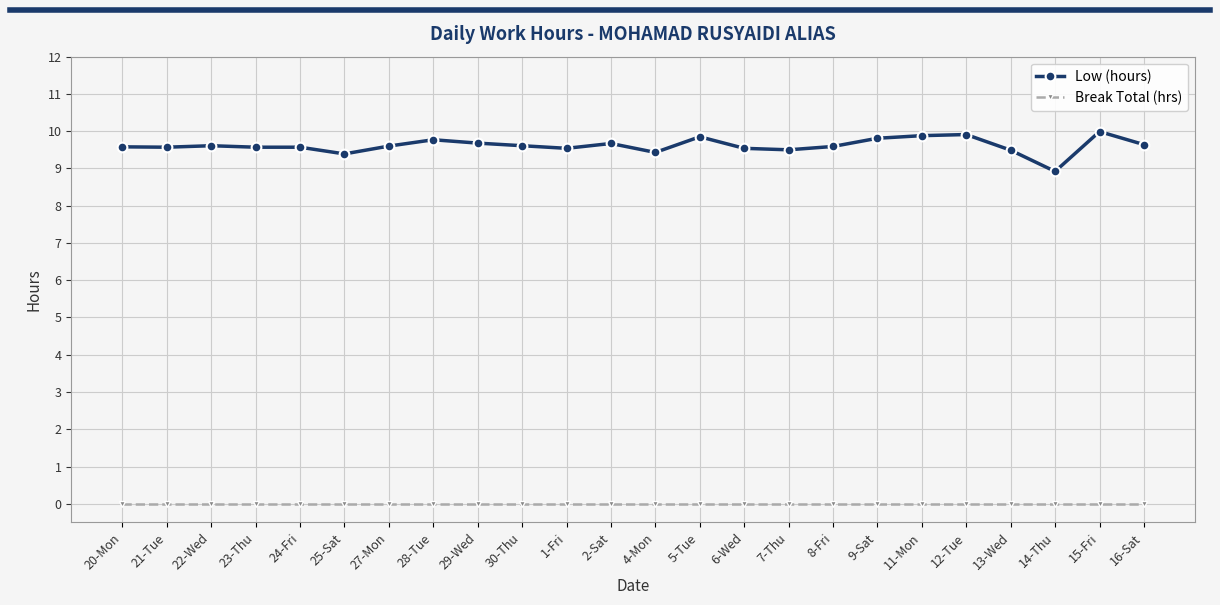

Rank the series at 9-Sat from highest to lowest value.

Low (hours), Break Total (hrs)